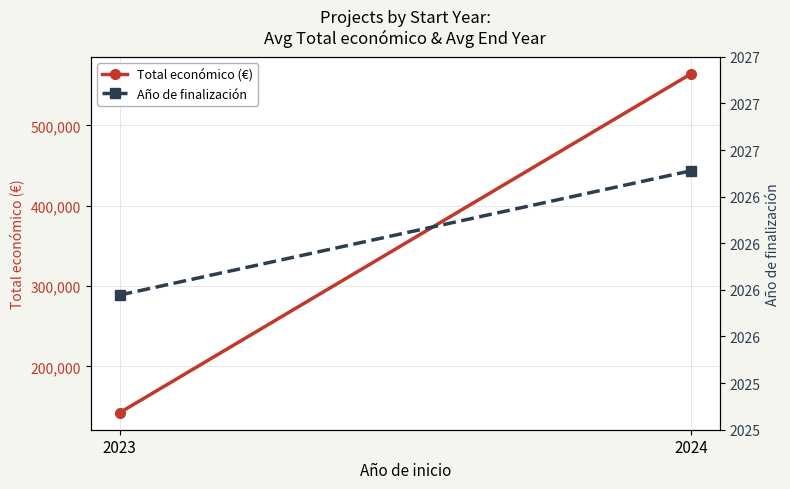

Which series has the largest range (max minus min)?

Total económico (€)